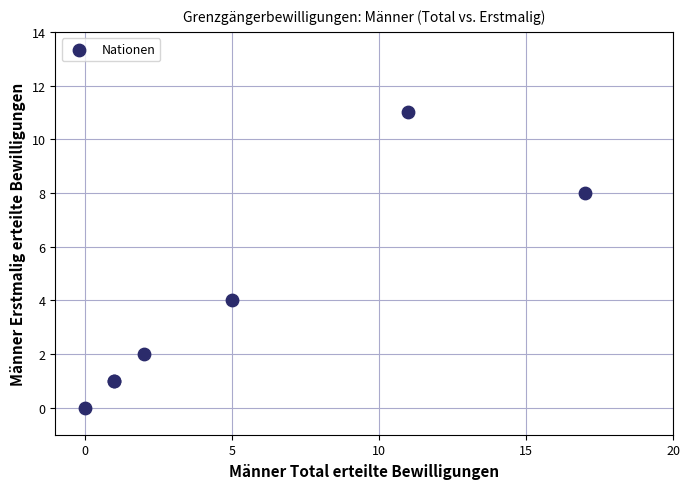

What Y value in the scatter plot is closest to 5?

4